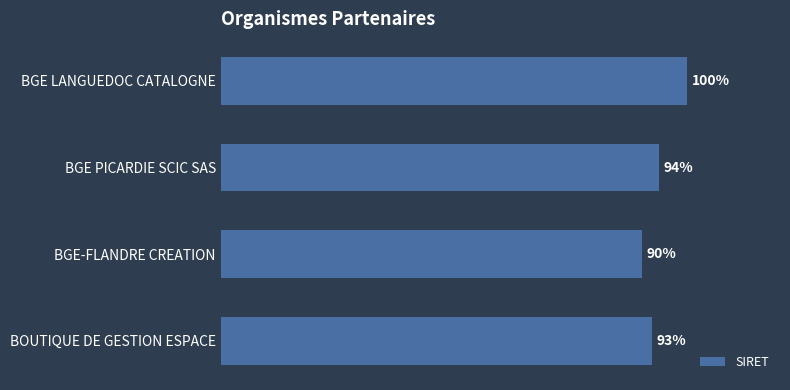

At which category does the chart reach its peak across all series?

BGE LANGUEDOC CATALOGNE